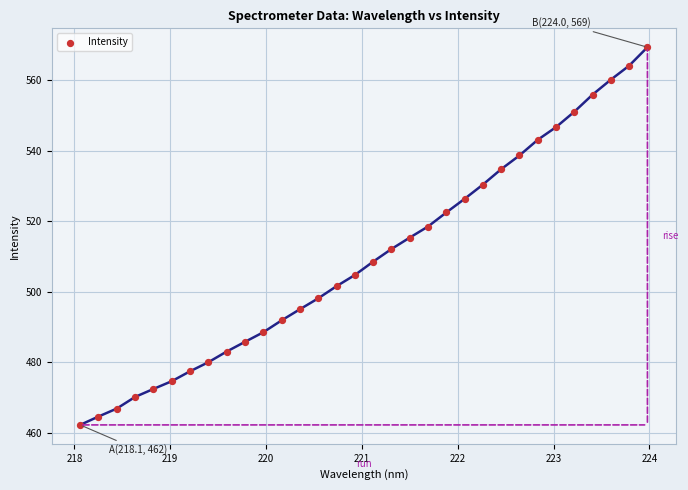

What is the range of X values (max minus min)?

5.9